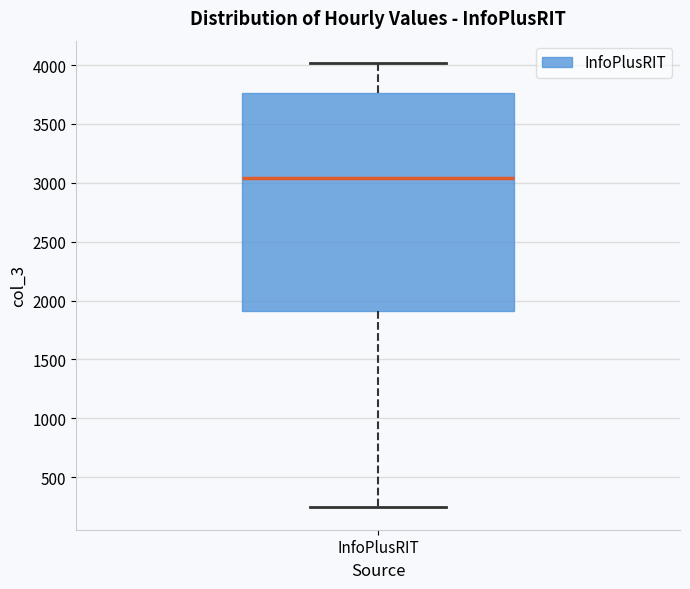

Read this box plot against the y-axis: the position of the median line, the range covered by the box, and the ends of both whiskers. The values are not printed on the chart, so give them approximately, as read against the axis.

median 3050, box 1900 to 3750, whiskers 250 to 4000